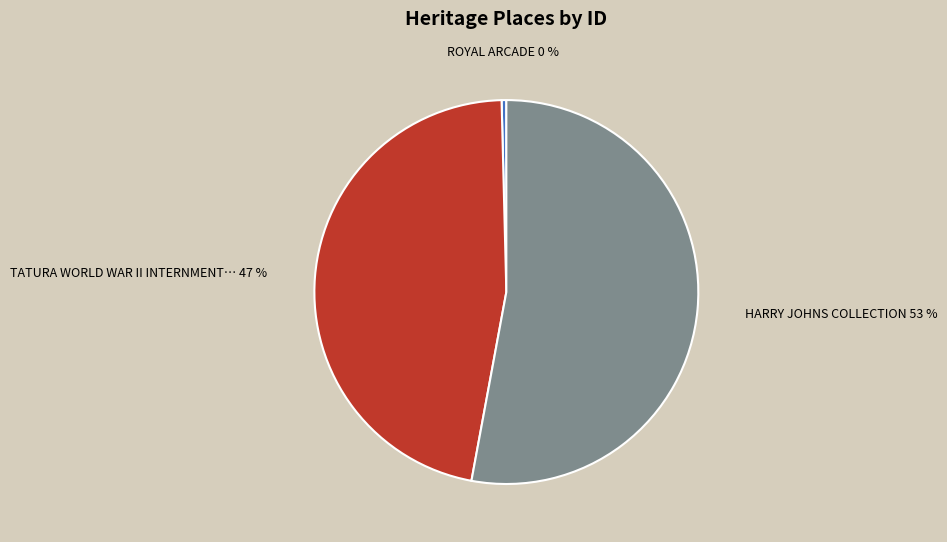

To the nearest percent, what is the difference between the largest and smallest slice percentages?

53%